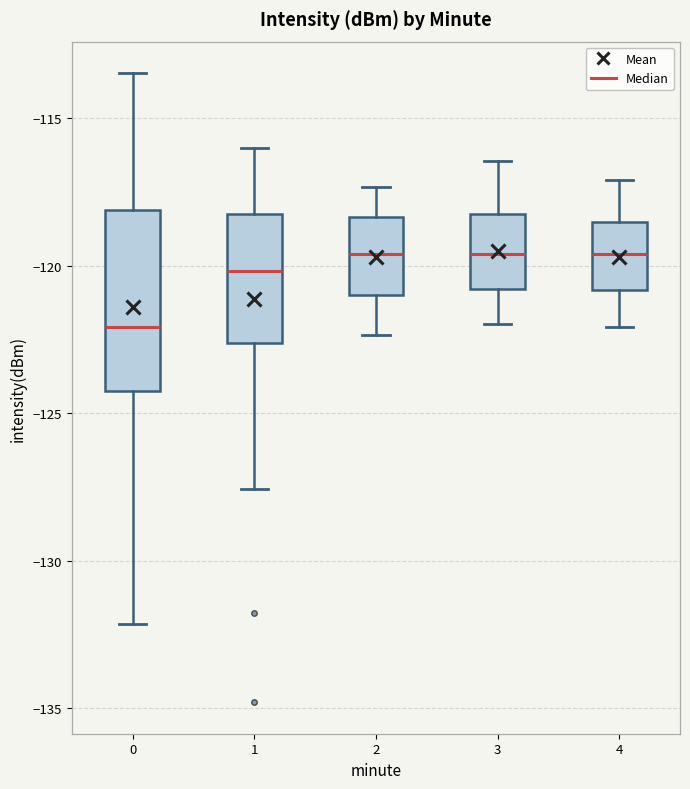

Where does the lower whisker of the box at x = 4 end on the y-axis? The values are not printed on the chart, so give them approximately, as read against the axis.

-122.0